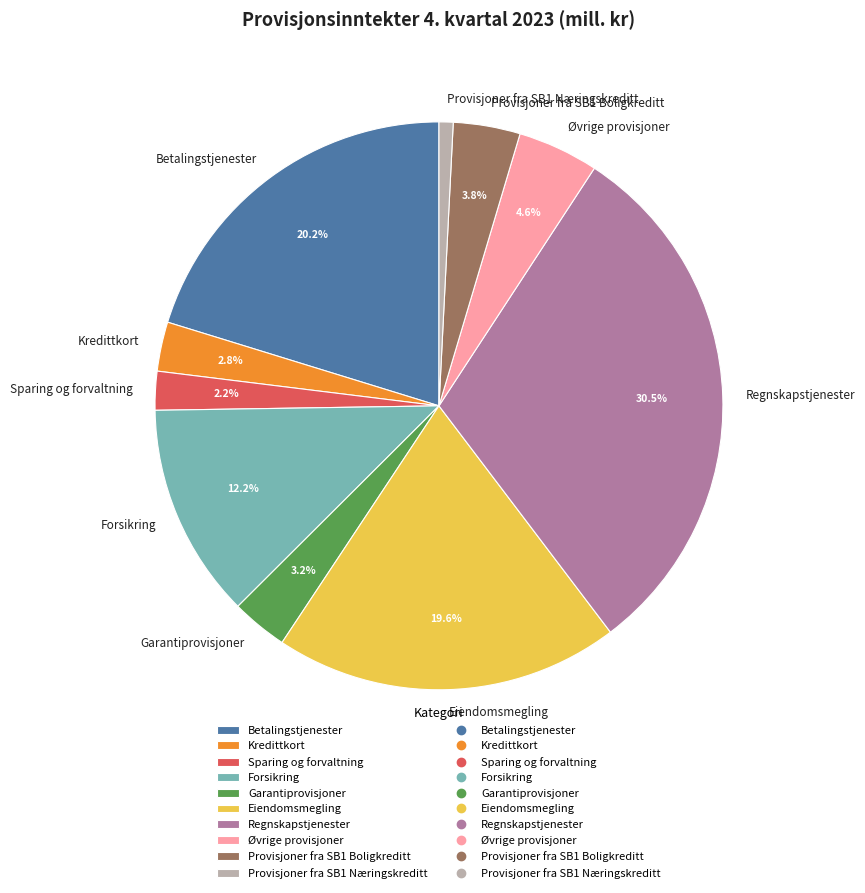

What is the largest slice in the pie chart?

Regnskapstjenester